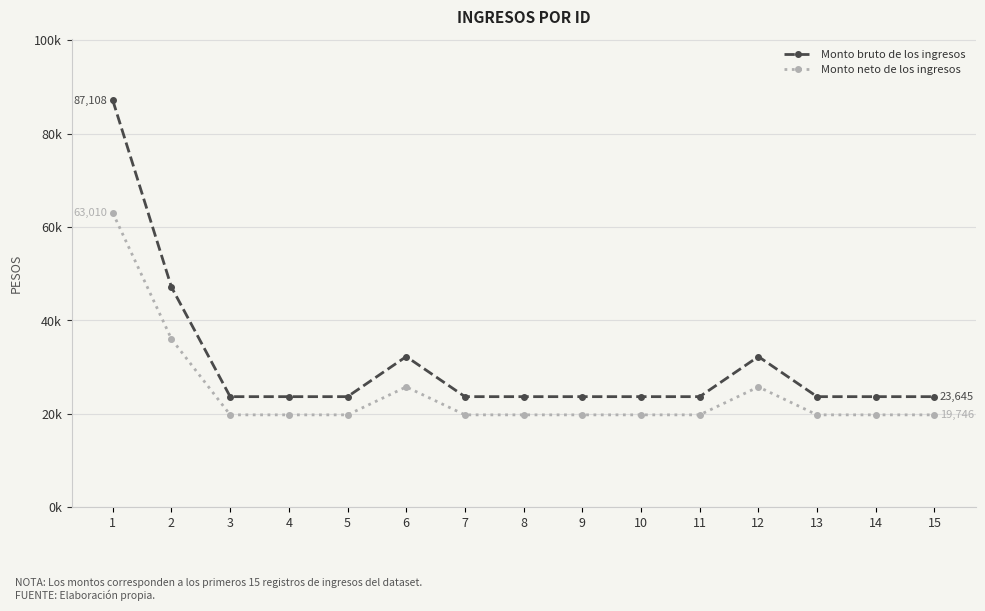

At 11, list the series in order from largest to smallest.

Monto bruto de los ingresos, Monto neto de los ingresos